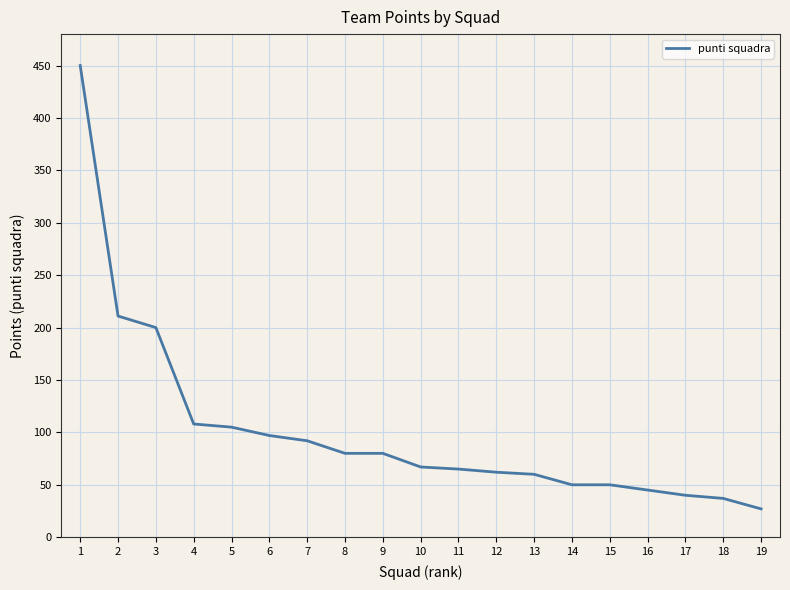

What is the average value?

101